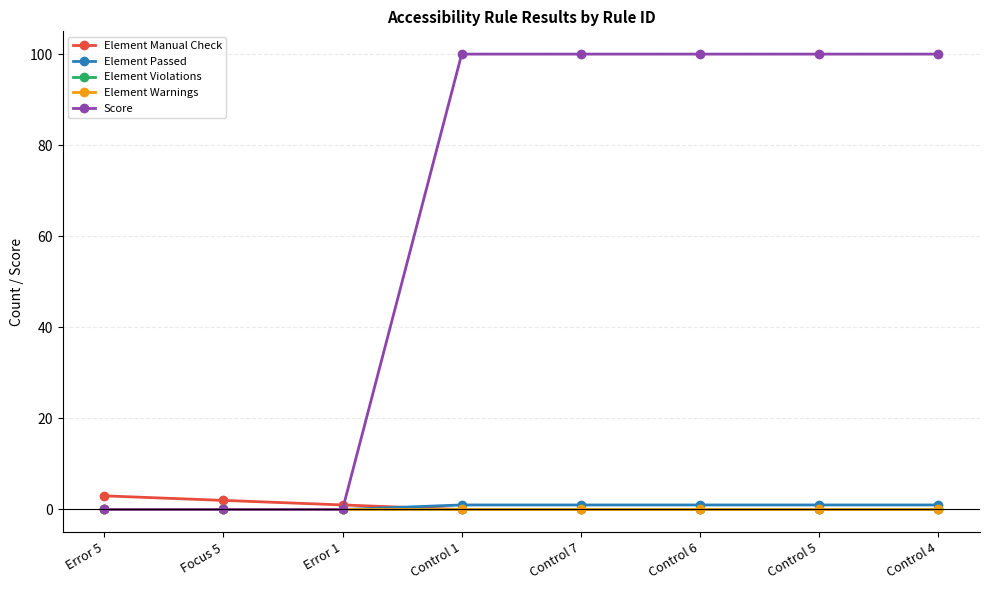

What is the spread (max minus min) of values at Focus 5?

2